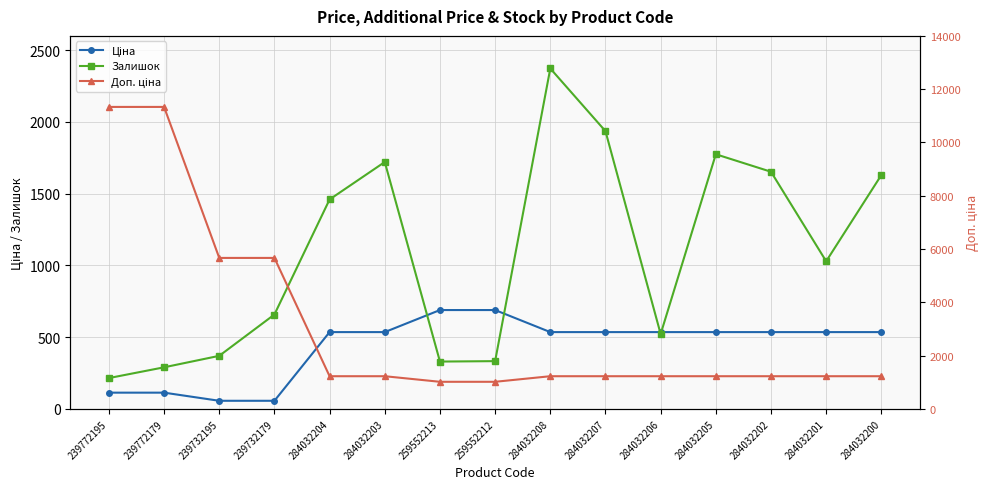

At which category is the sum across all series the highest?

239772179